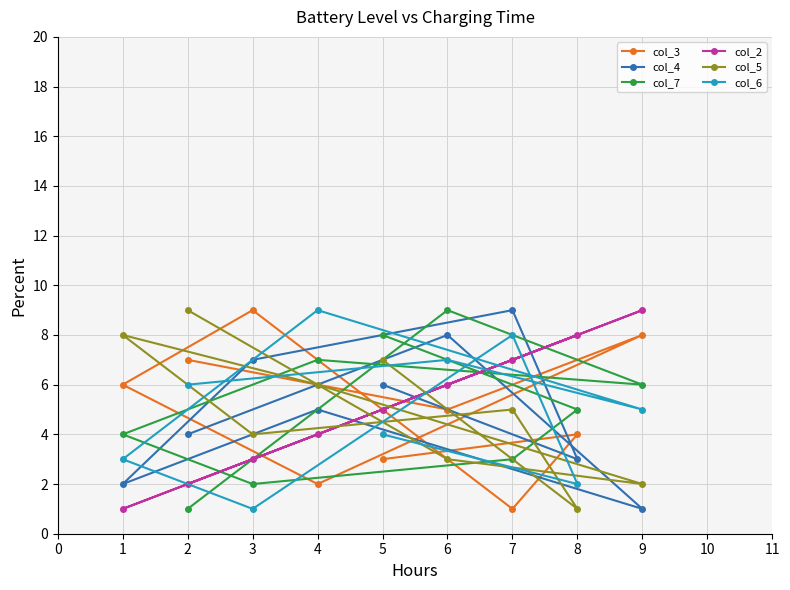

At which label is col_6 closest to 5?

9